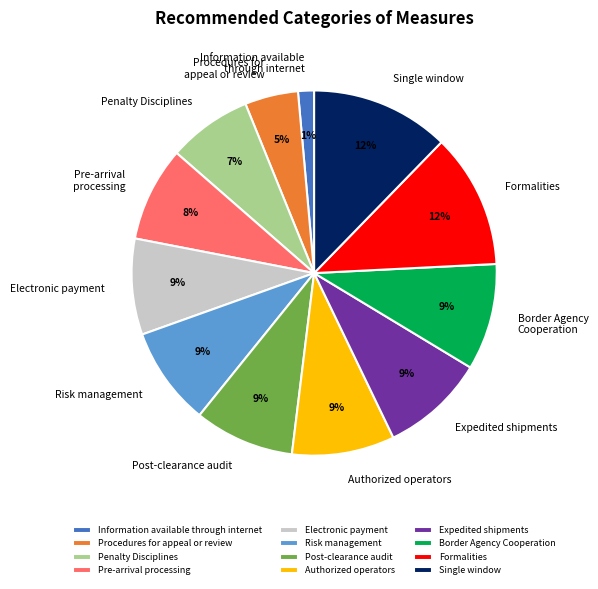

What percentage is the Formalities slice, to the nearest percent?

12%